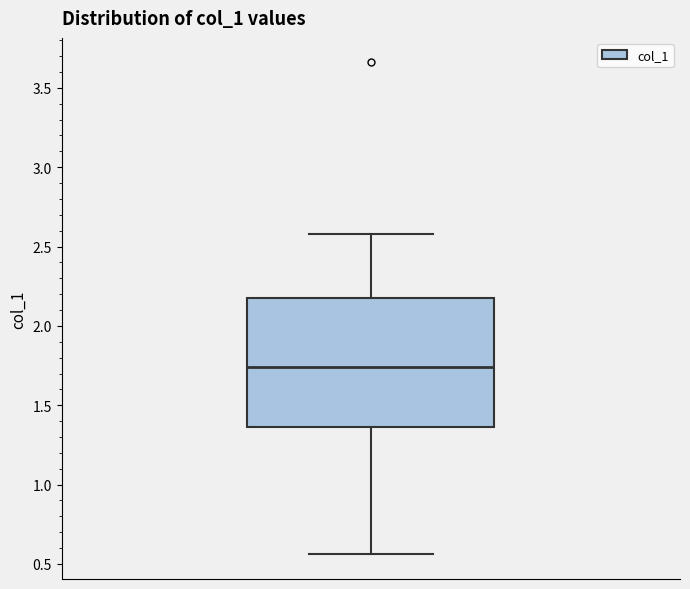

Where does the upper whisker of the box end on the y-axis? The values are not printed on the chart, so give them approximately, as read against the axis.

2.60